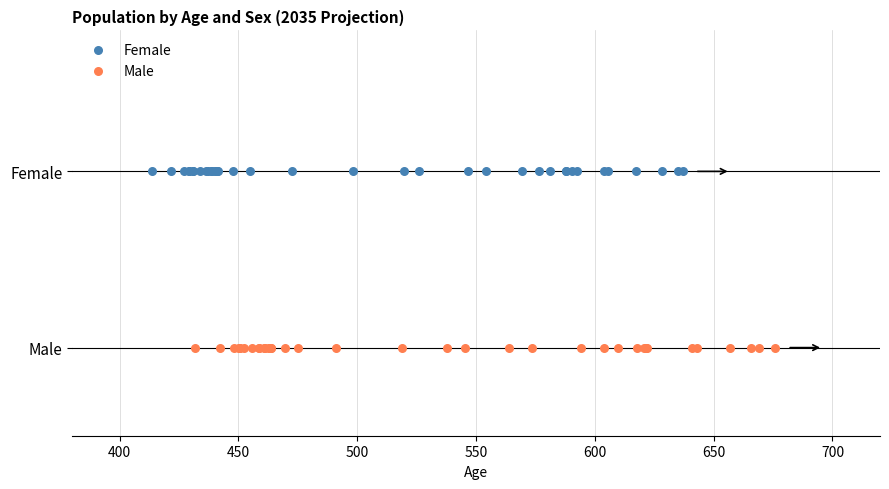

What are all the series names shown in the legend?

Female, Male